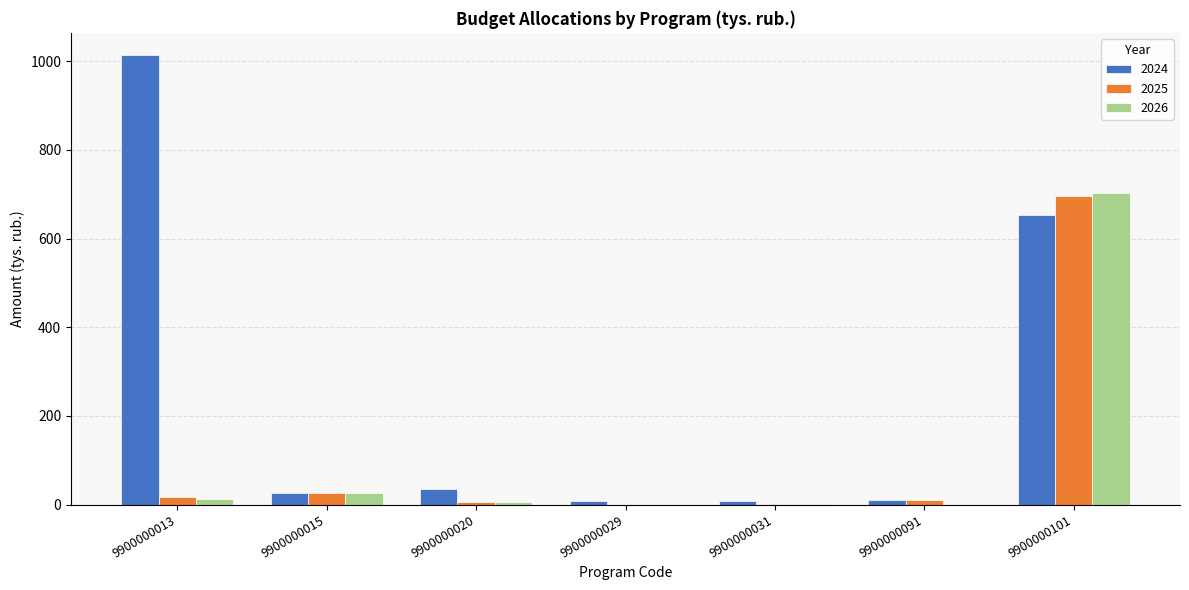

What is the greatest value displayed?

1013.1